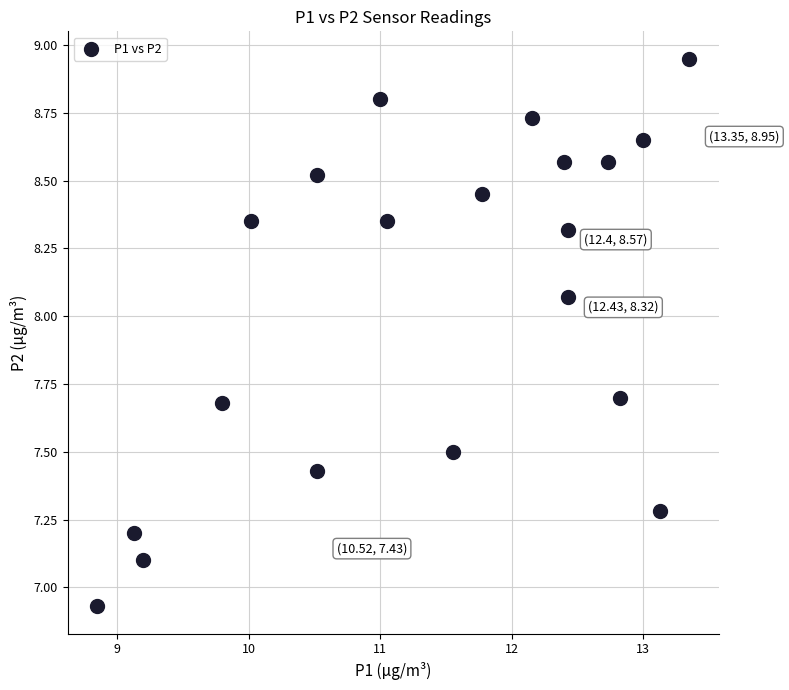

What is the range of Y values (max minus min)?

2.0